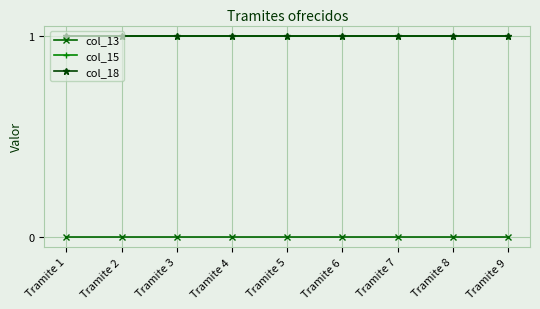

The value of col_13 at Tramite 3 is 0. True or false?

True